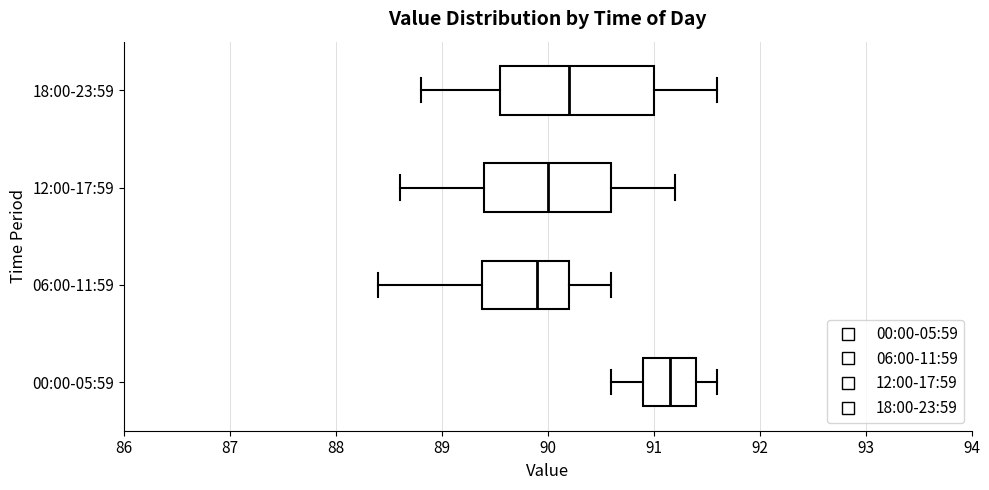

Reading bottom to top, transcribe this box plot: for each box, give where its median line is, the range the box spans, and where its two whiskers end, as read against the x-axis. The values are not printed on the chart, so give them approximately, as read against the axis.

00:00-05:59: median 91.2, box 90.9 to 91.4, whiskers 90.6 to 91.6
06:00-11:59: median 89.9, box 89.4 to 90.2, whiskers 88.4 to 90.6
12:00-17:59: median 90.0, box 89.4 to 90.6, whiskers 88.6 to 91.2
18:00-23:59: median 90.2, box 89.6 to 91.0, whiskers 88.8 to 91.6